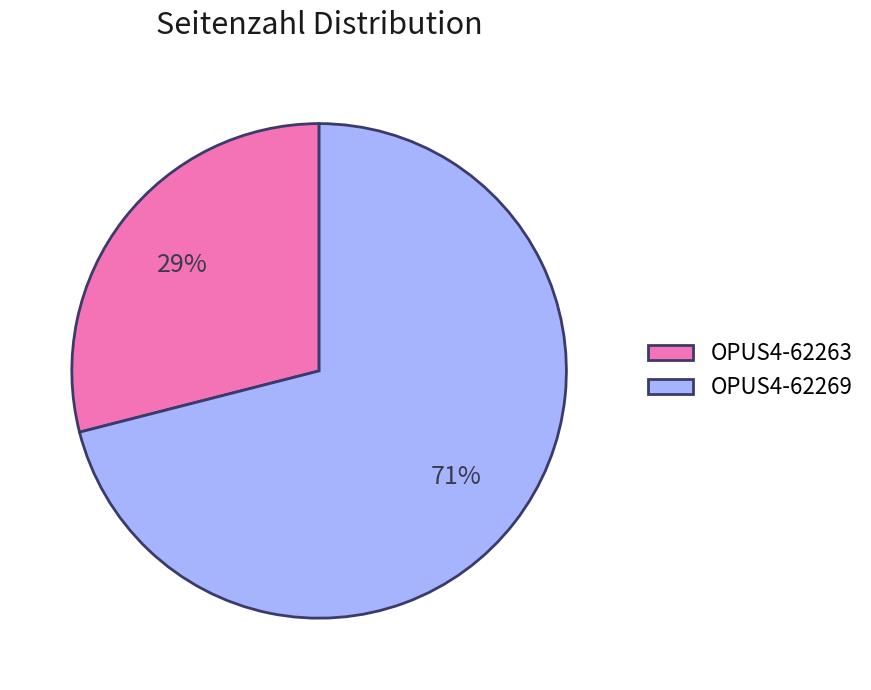

True or false: OPUS4-62263 accounts for 29% of the total.

True